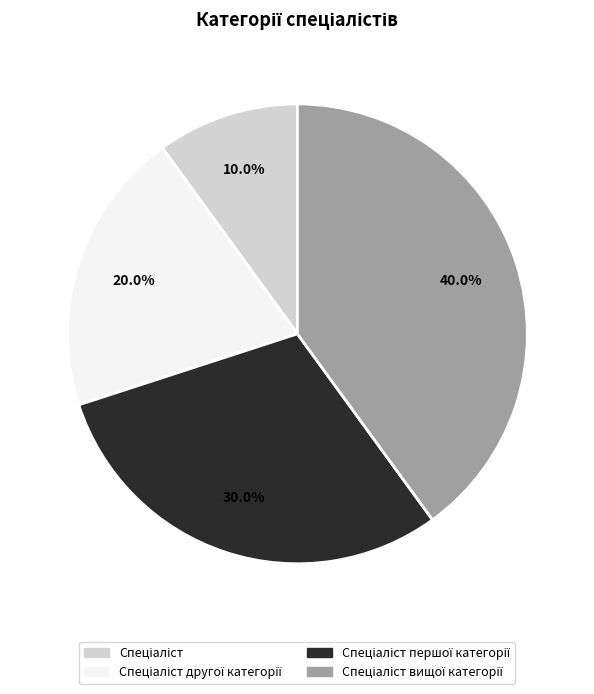

Is there any slice that represents more than half of the pie?

No